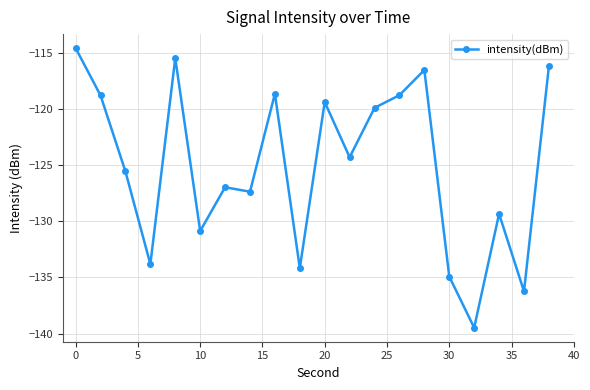

Does the chart display data point markers on the line(s)?

Yes